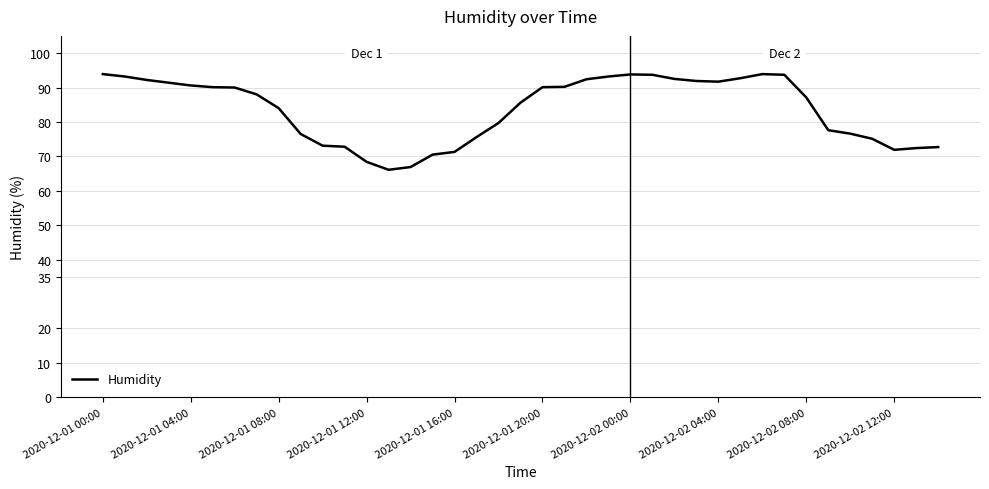

What is the smallest value displayed?

66.1